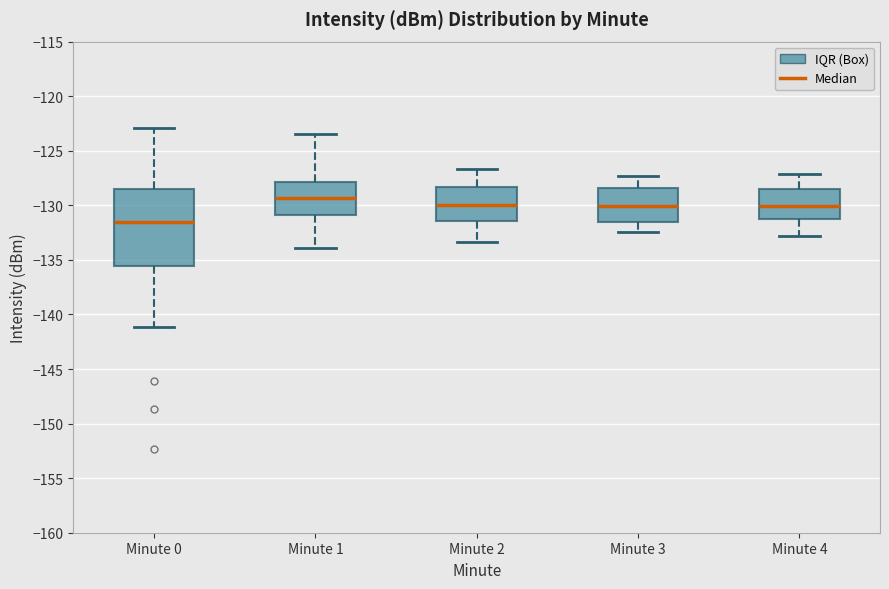

Reading left to right, read every box against the y-axis: the position of its median line, the range the box covers, and the ends of its whiskers. The values are not printed on the chart, so give them approximately, as read against the axis.

Minute 0: median -131.5, box -135.5 to -128.5, whiskers -141.0 to -123.0
Minute 1: median -129.5, box -131.0 to -128.0, whiskers -134.0 to -123.5
Minute 2: median -130.0, box -131.5 to -128.5, whiskers -133.5 to -126.5
Minute 3: median -130.0, box -131.5 to -128.5, whiskers -132.5 to -127.5
Minute 4: median -130.0, box -131.0 to -128.5, whiskers -133.0 to -127.0